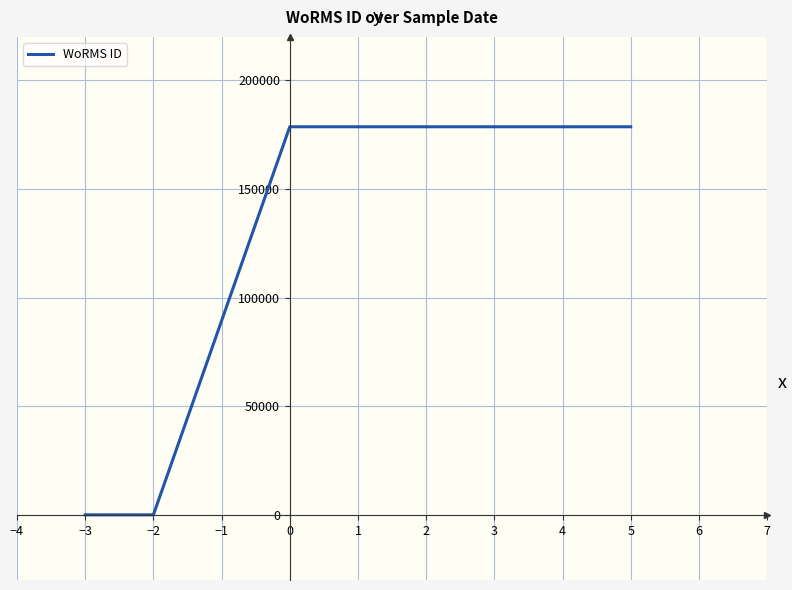

Does the chart have visible grid lines?

Yes